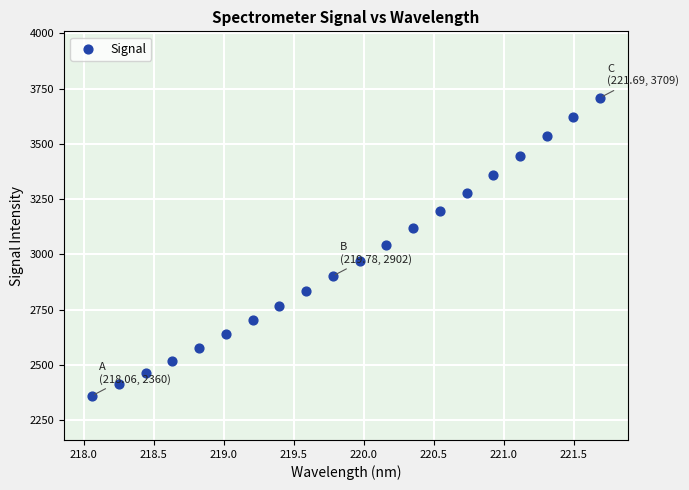

What is the range of X values (max minus min)?

3.6